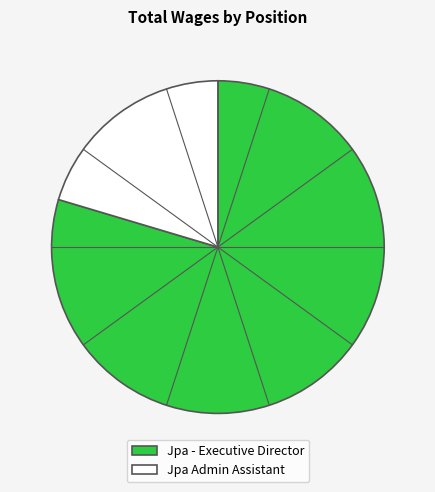

True or false: Jpa Admin Assistant accounts for 32% of the total.

False